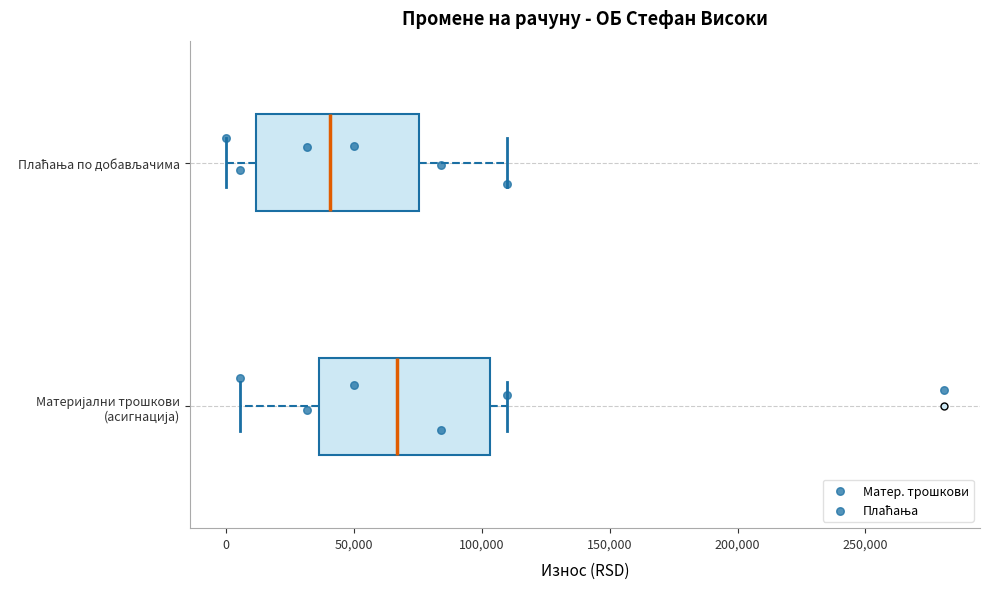

Reading bottom to top, transcribe this box plot: for each box, give where its median line is, the range the box spans, and where its two whiskers end, as read against the x-axis. The values are not printed on the chart, so give them approximately, as read against the axis.

Материјални трошкови (асигнација): median 65000, box 35000 to 105000, whiskers 5000 to 110000
Плаћања по добављачима: median 40000, box 10000 to 75000, whiskers 0 to 110000